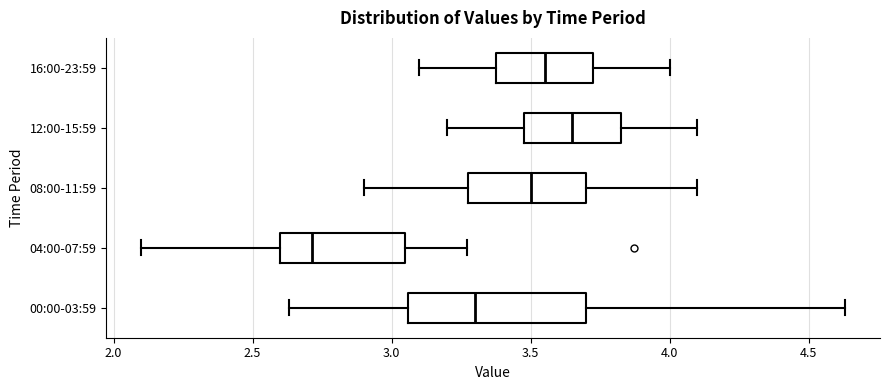

Where does the left whisker of the box for 04:00-07:59 end on the x-axis? The values are not printed on the chart, so give them approximately, as read against the axis.

2.10